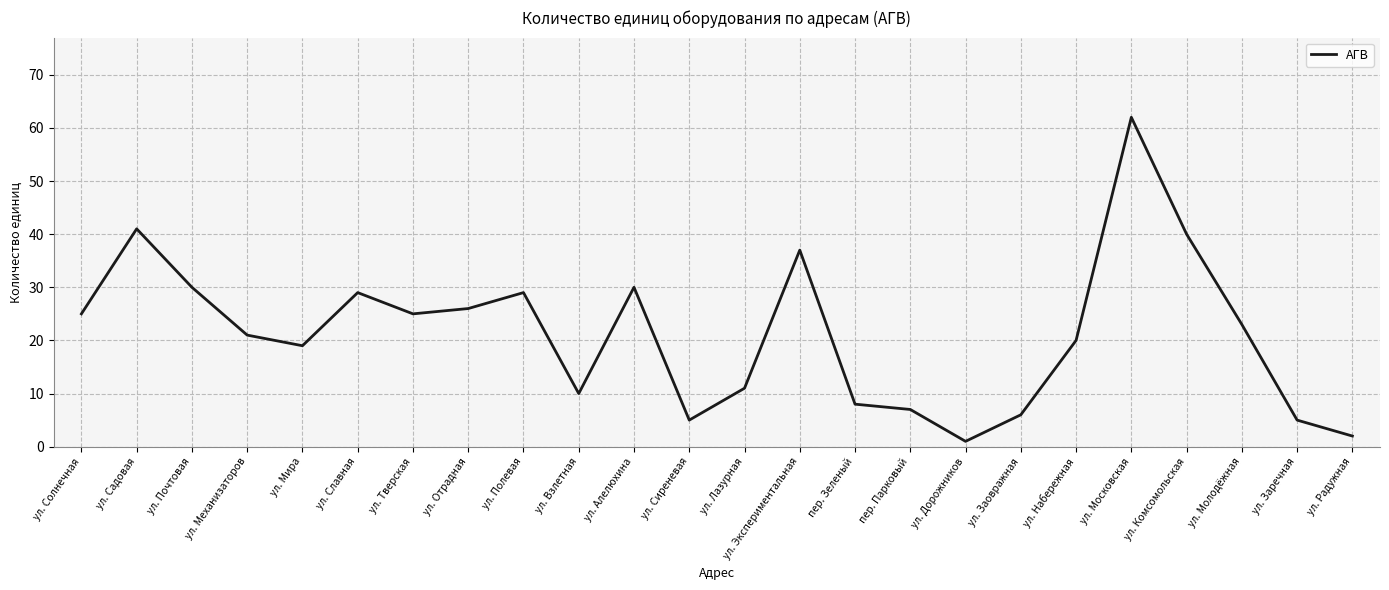

Between ул. Алелюхина and ул. Московская, which is larger?

ул. Московская